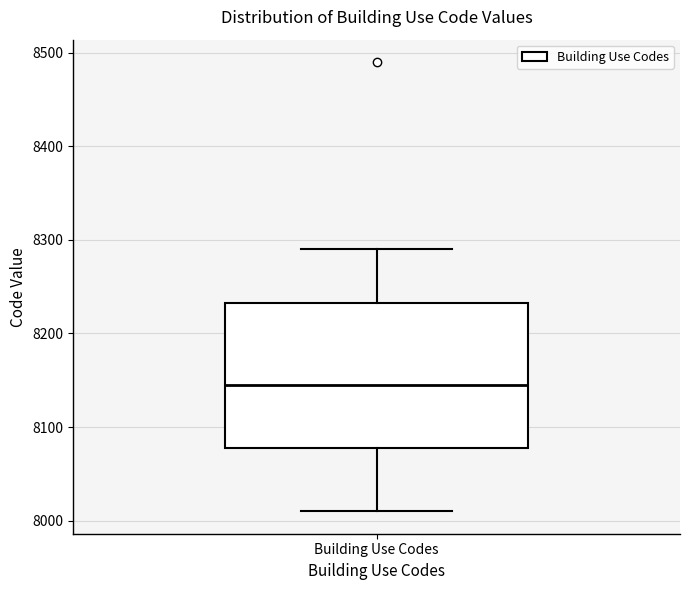

Where does the median line of the box for Building Use Codes sit on the y-axis? The values are not printed on the chart, so give them approximately, as read against the axis.

8150